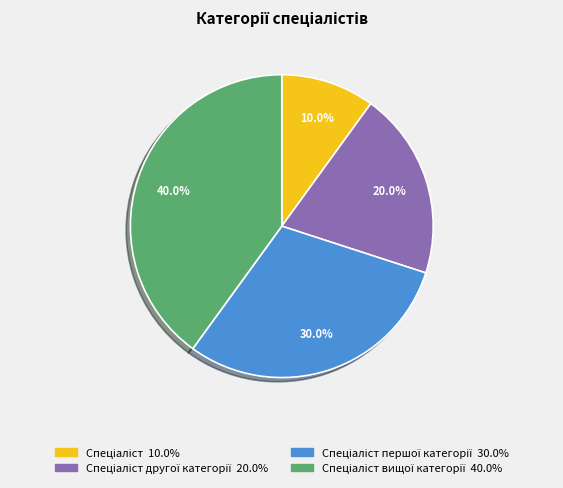

Is there a majority slice in this chart?

No